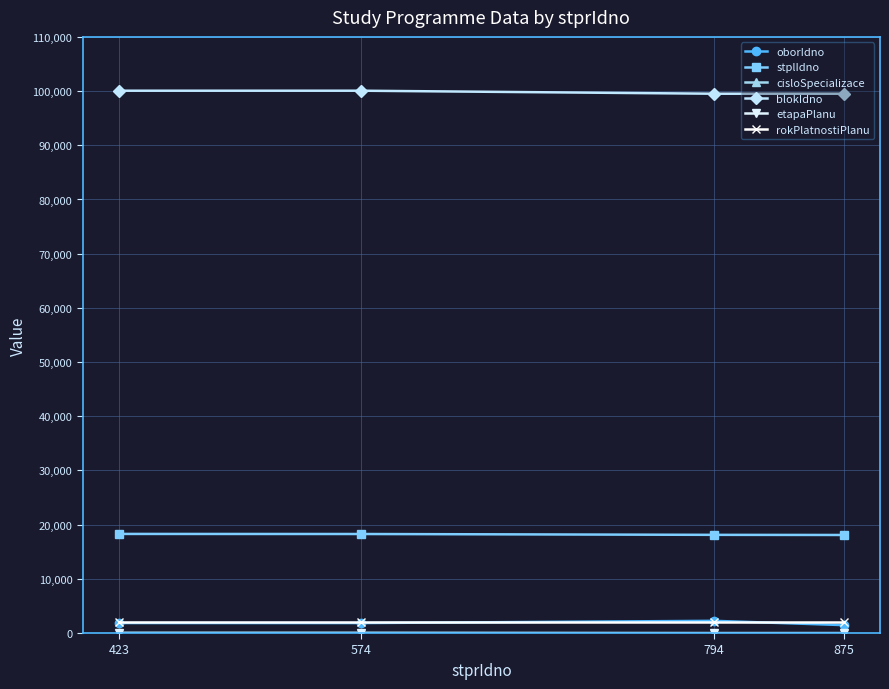

Count the number of data series in this chart.

6